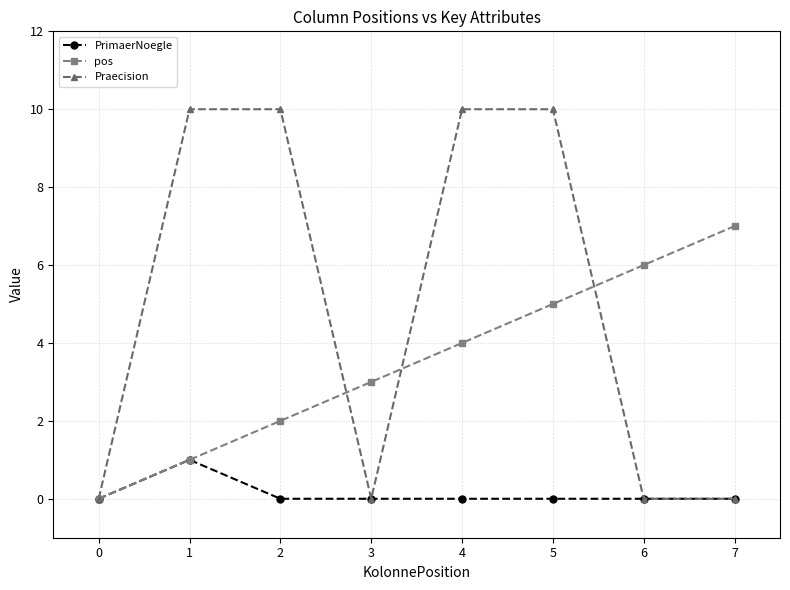

Rank the categories by pos value from lowest to highest.

0, 1, 2, 3, 4, 5, 6, 7